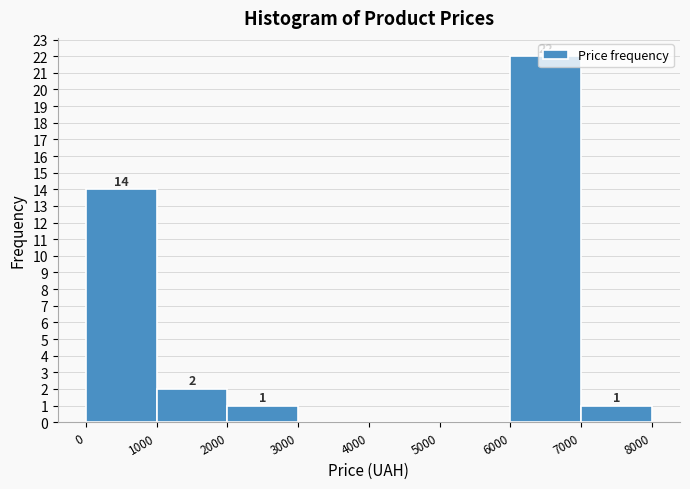

Over which range of the x-axis is the bar tallest?

6000 to 7000